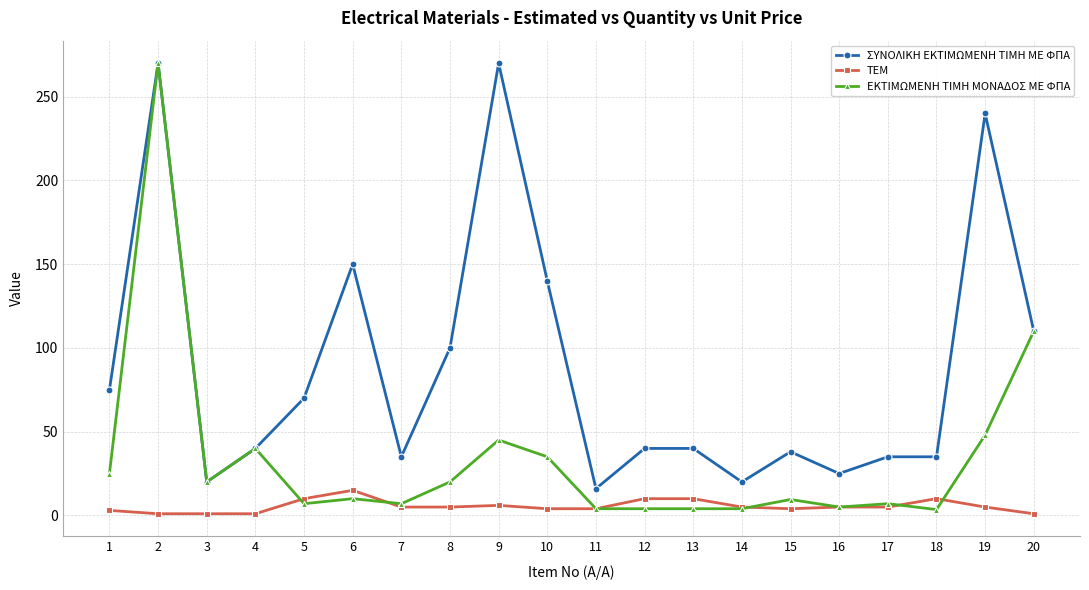

Is this an area chart (filled region under the line)?

No